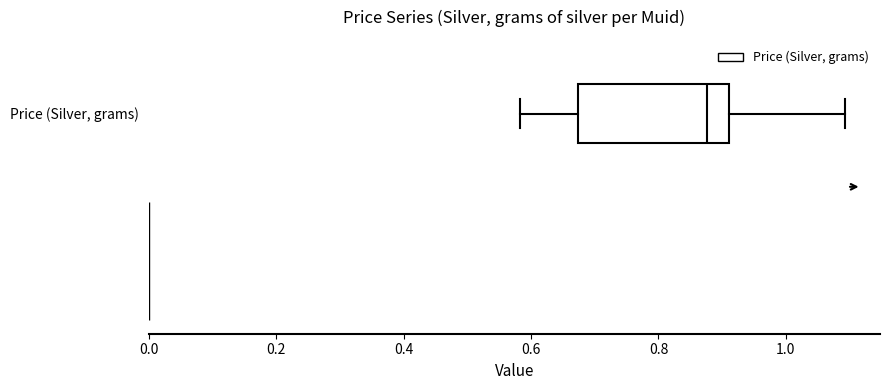

Read this box plot against the x-axis: the position of the median line, the range covered by the box, and the ends of both whiskers. The values are not printed on the chart, so give them approximately, as read against the axis.

median 0.88, box 0.68 to 0.92, whiskers 0.58 to 1.10